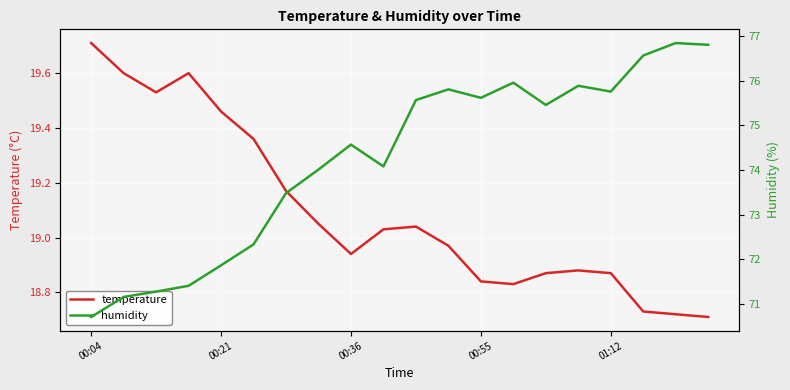

How many data points in humidity are above 75?

10